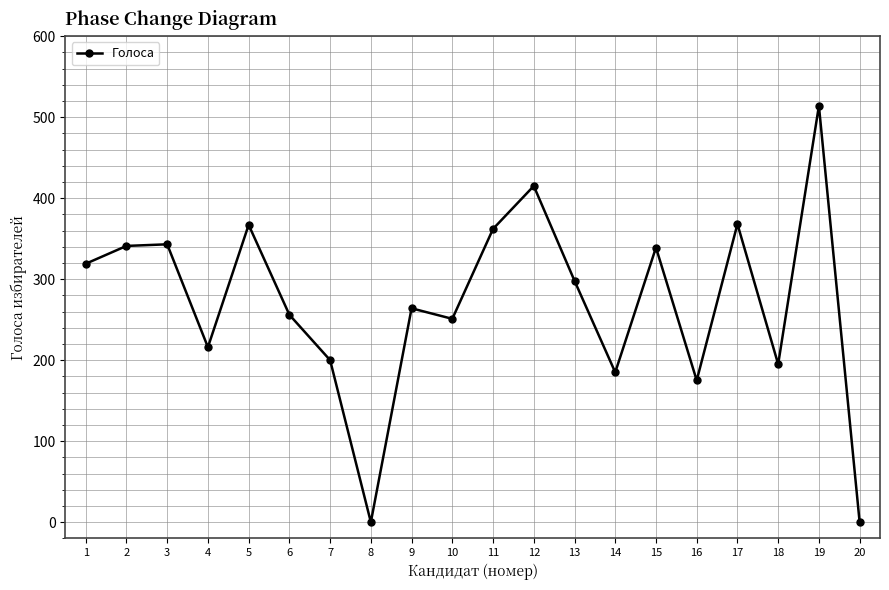

What is the value of the 4th point from the left?

216